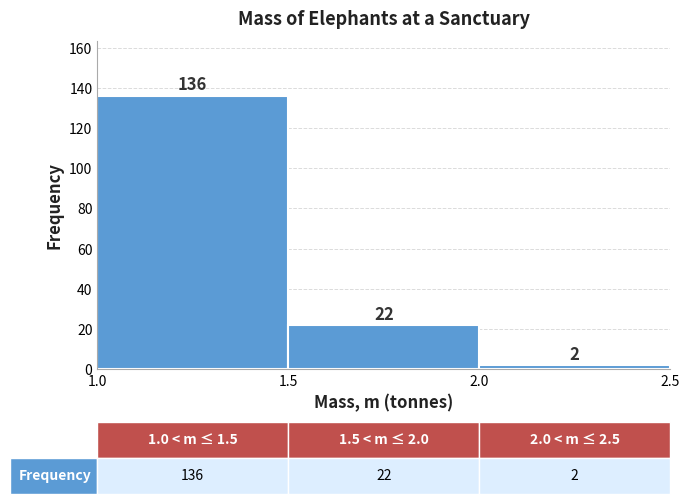

Which range on the x-axis has the tallest bar?

1.0 to 1.5